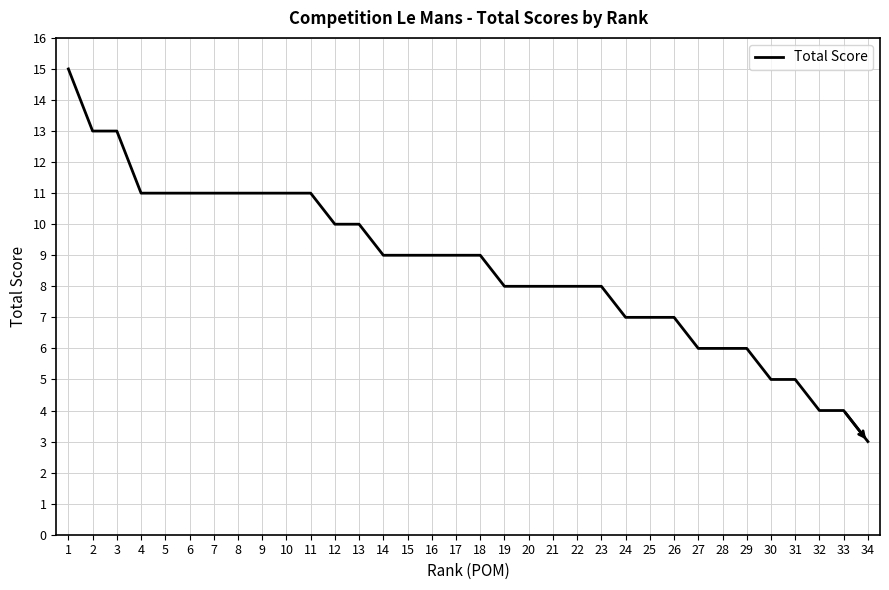

What is the smallest value displayed?

3